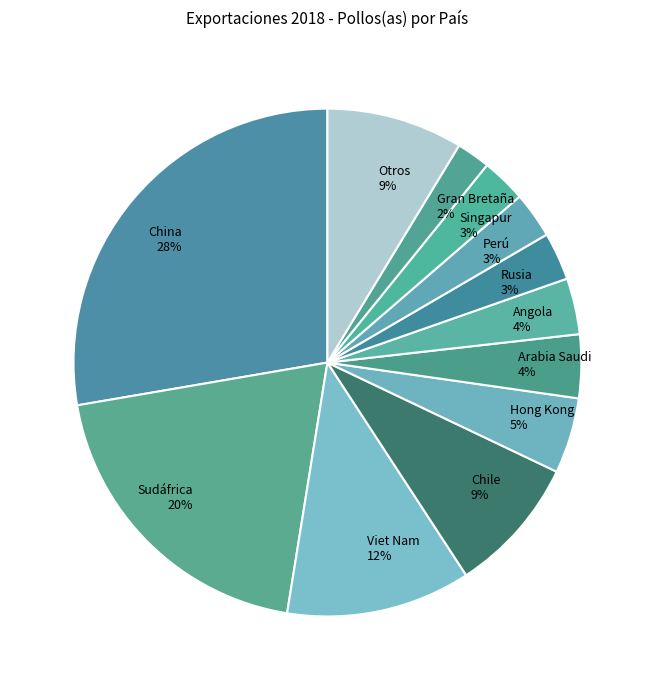

To the nearest percent, what is the average slice percentage?

8%